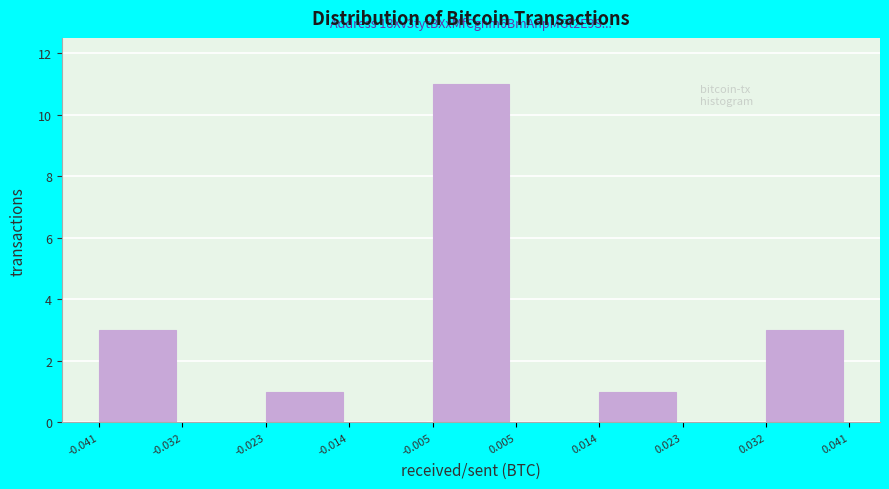

Which range on the x-axis has the tallest bar?

-0.005 to 0.005